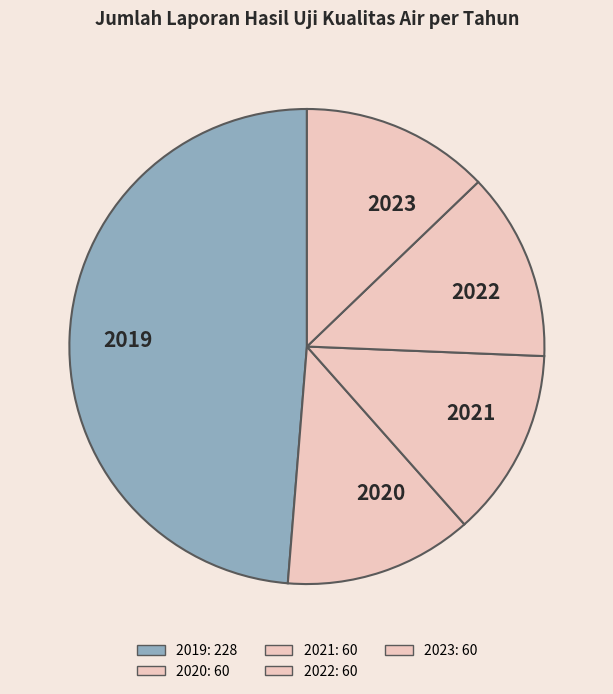

What is the largest slice in the pie chart?

2019